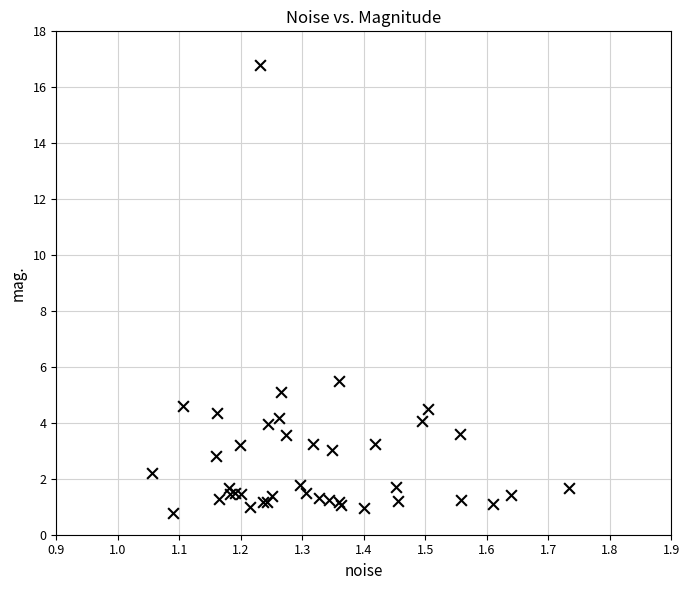

What Y value in the scatter plot is closest to 8?

5.5